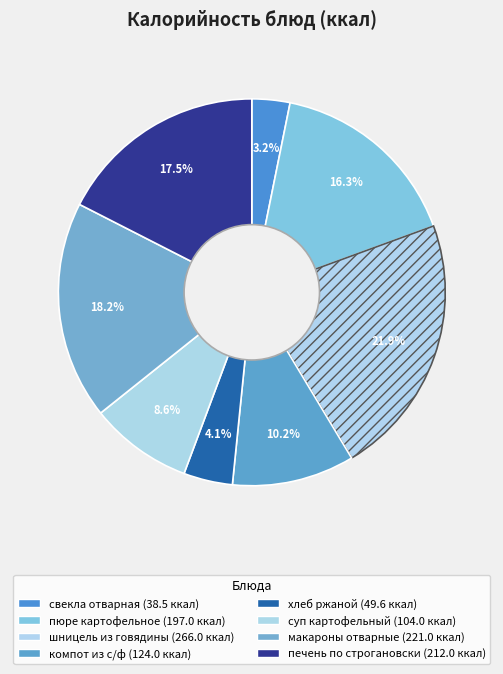

How many slices are in this pie chart?

8